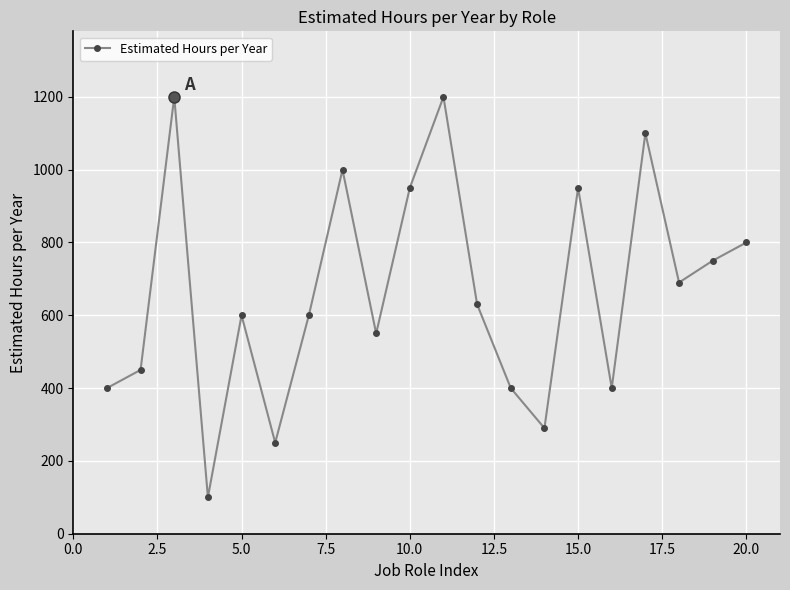

What is the greatest value displayed?

1200